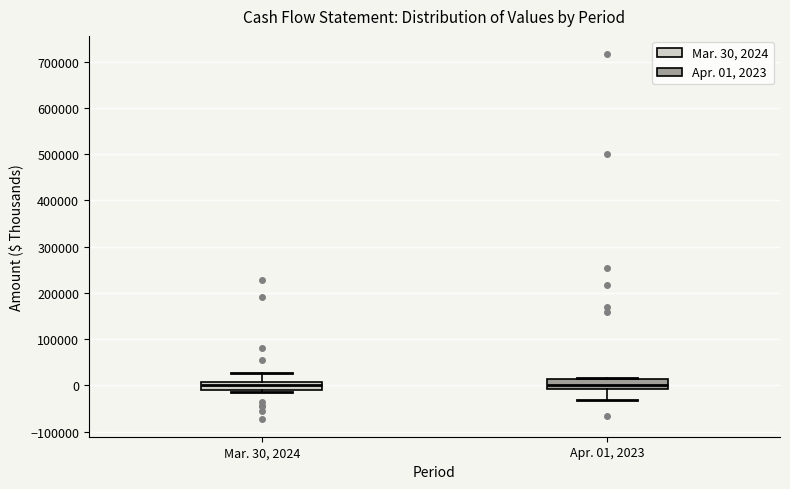

Where is the upper edge of the box for Mar. 30, 2024 on the y-axis? The values are not printed on the chart, so give them approximately, as read against the axis.

10000